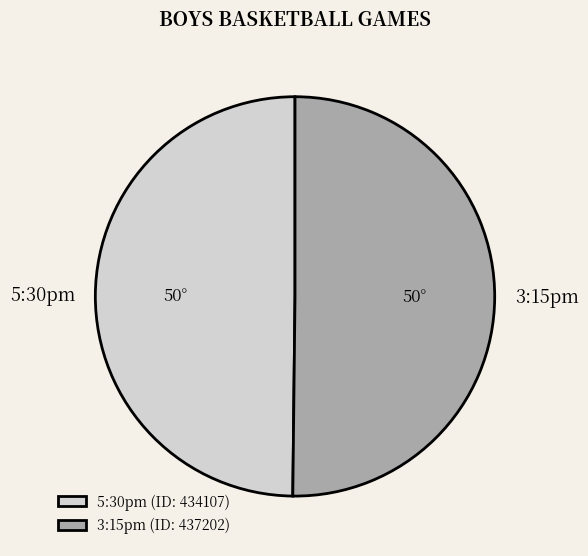

Is it true that 3:15pm is 58% of the pie?

False